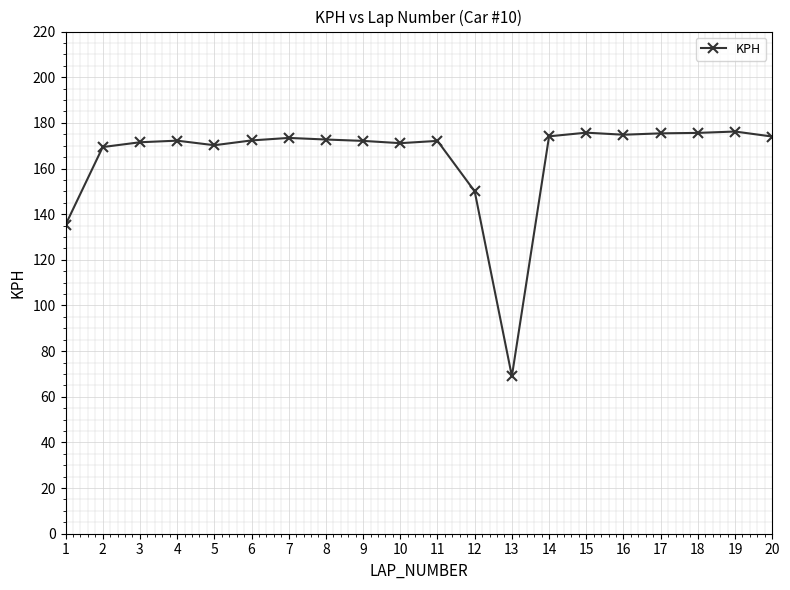

How many series are shown in this chart?

1